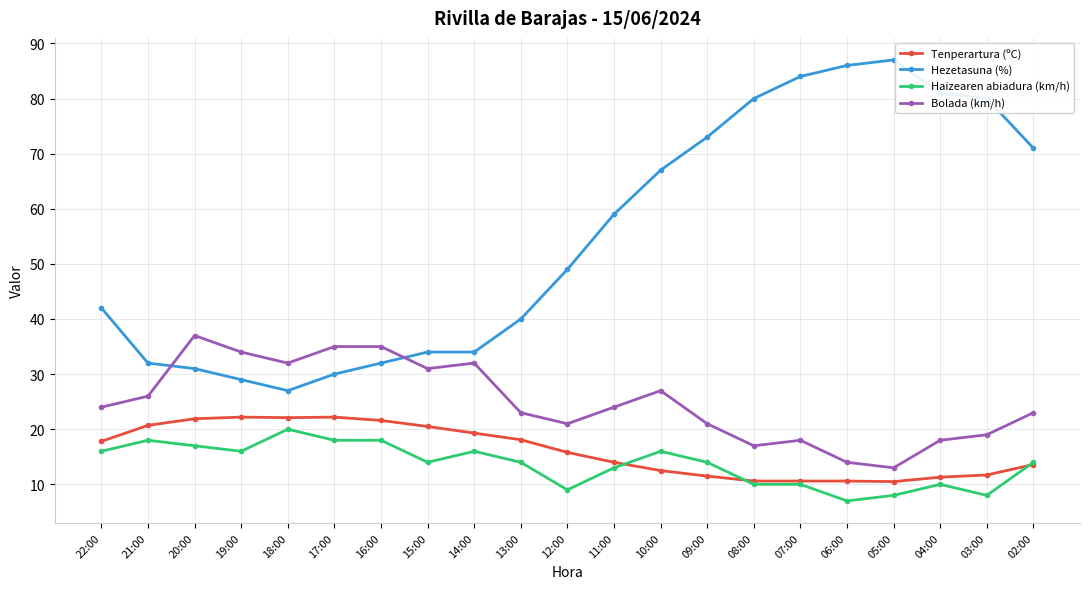

What is the value of the Tenperartura (ºC) point at the 14th from the left?

11.5